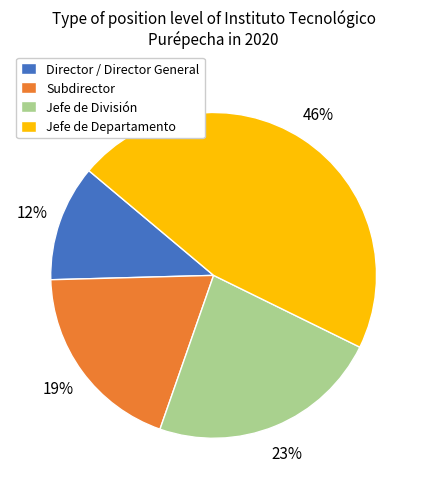

True or false: Subdirector accounts for 19% of the total.

True